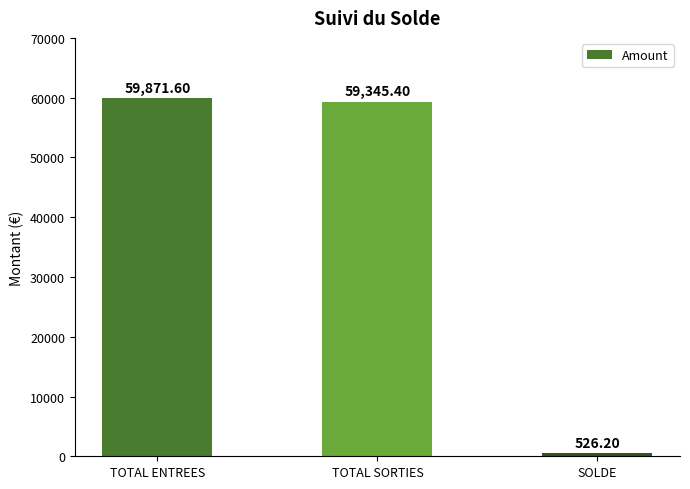

What is the minimum value shown in the chart?

526.2